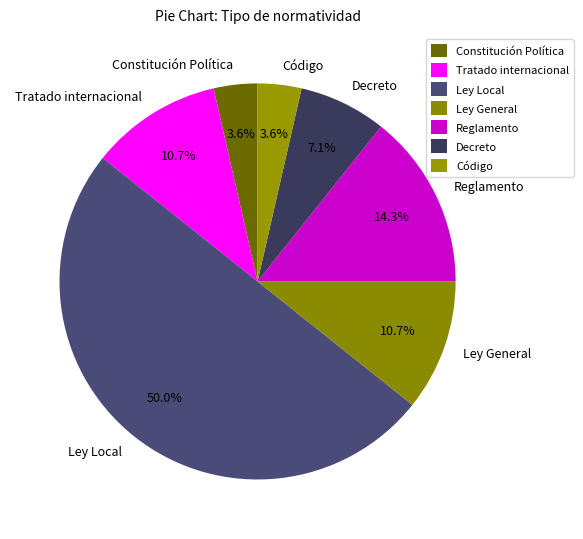

What percentage do Tratado internacional and Código together represent?

14.3%